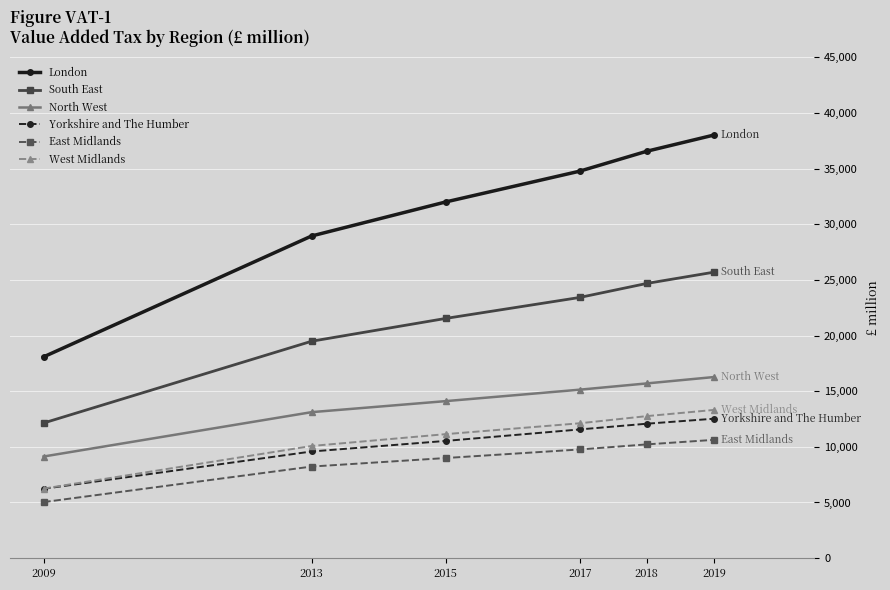

How many data points in London are less than 34773?

3